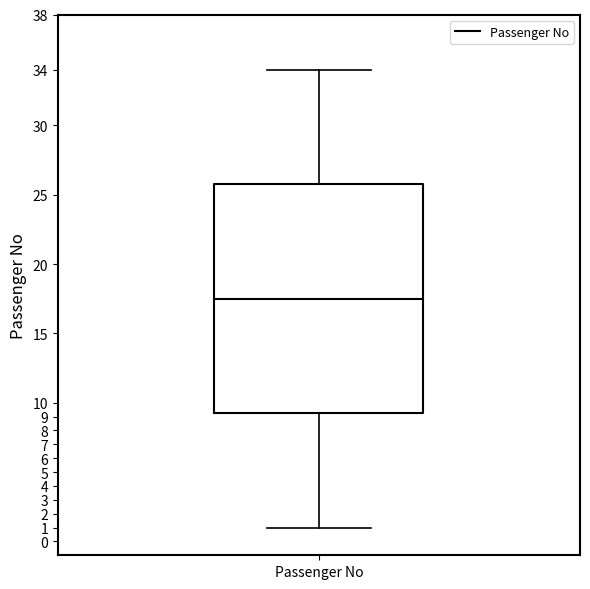

Where is the lower edge of the box for Passenger No on the y-axis? The values are not printed on the chart, so give them approximately, as read against the axis.

9.3